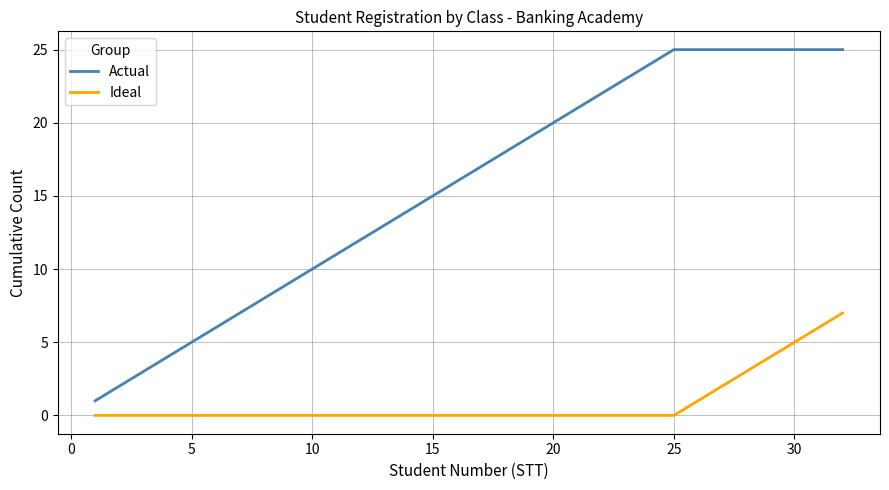

List the series in order of their peak value, lowest first.

Ideal, Actual